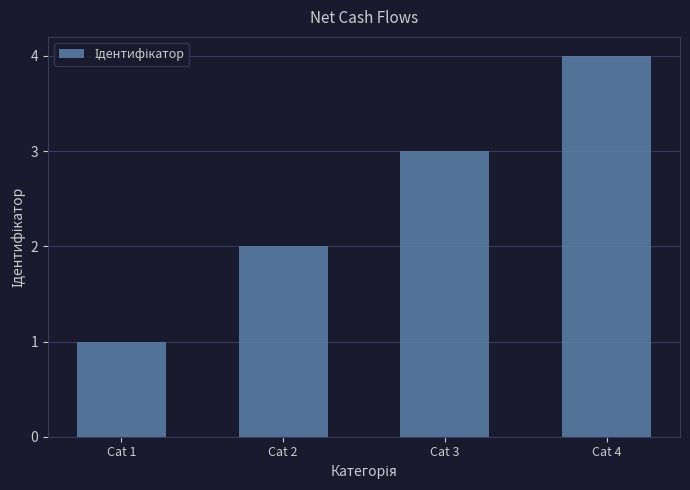

Reading left to right, transcribe all the data shown in this chart.

Cat 1=1	Cat 2=2	Cat 3=3	Cat 4=4